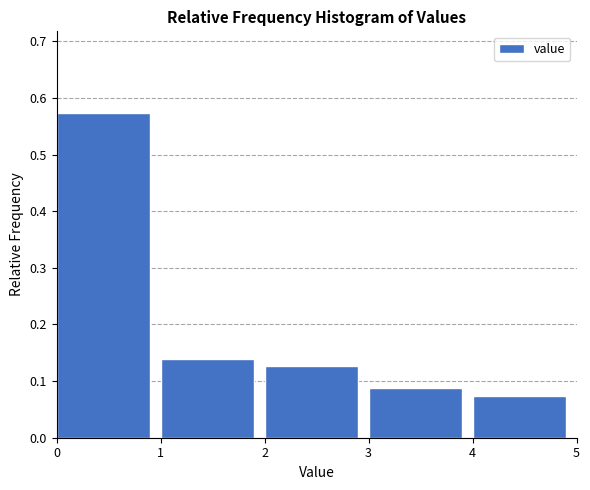

How tall is the bar that spans 3 to 4 on the x-axis? The values are not printed on the chart, so give them approximately, as read against the axis.

0.09